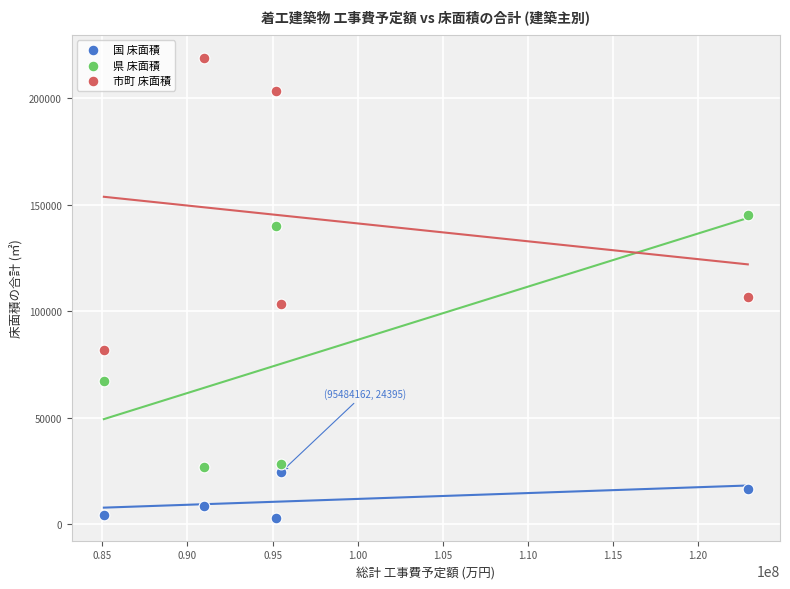

What is the X range (max minus min) for the scatter plot?

37864417